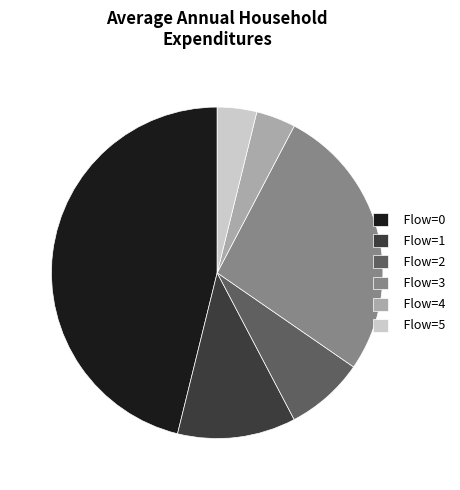

Count the number of slices in the pie.

6